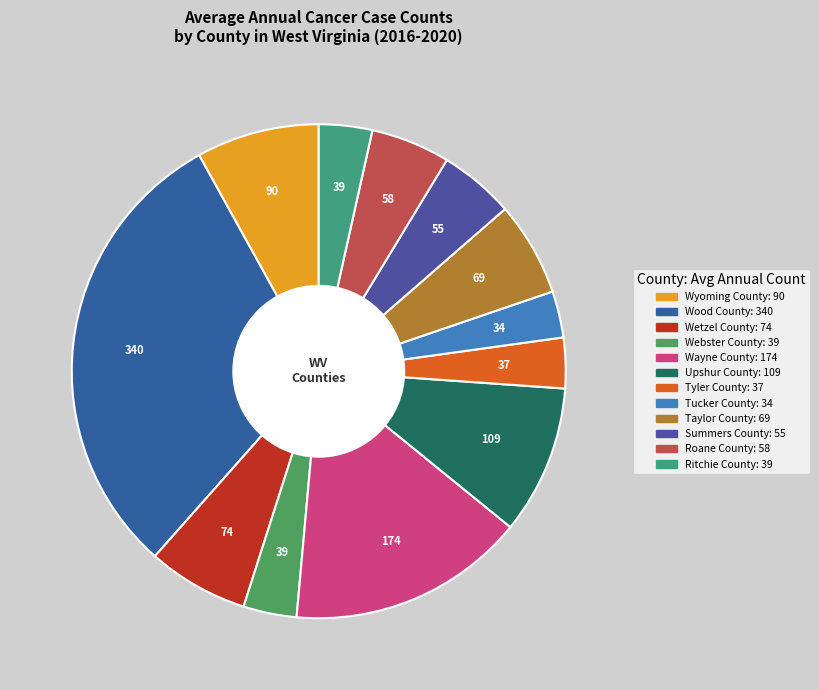

How many slices are in this pie chart?

12